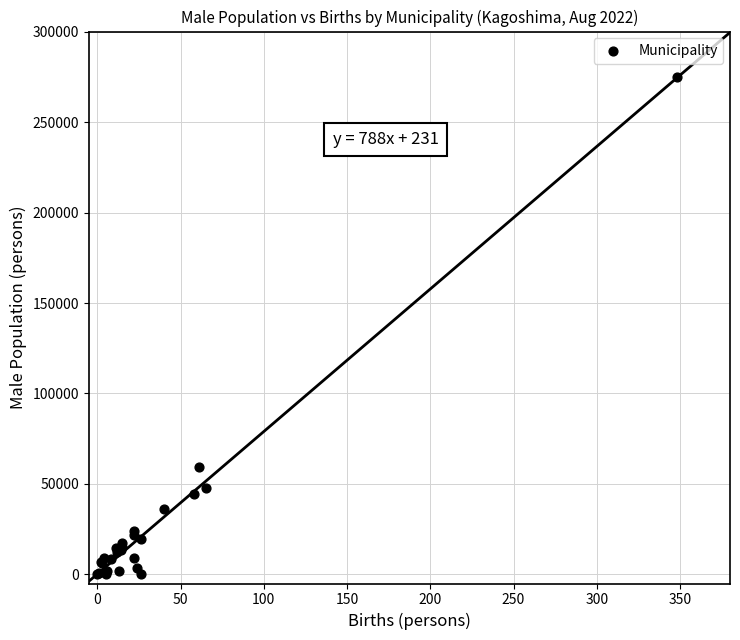

What Y value in the scatter plot is closest to 137457?

59109